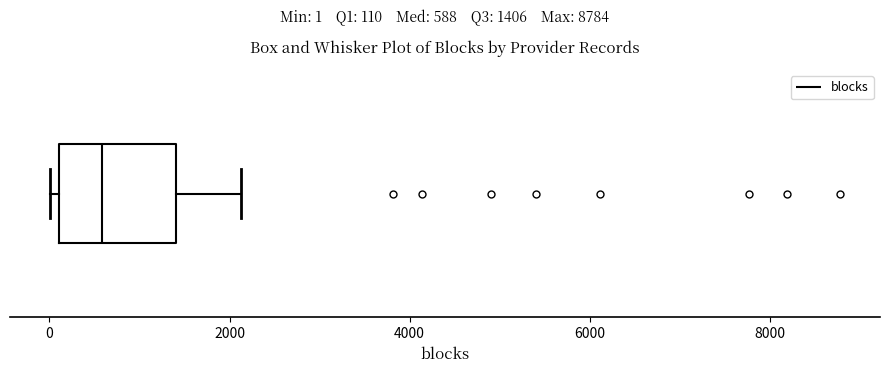

Where does the median line of the box sit on the x-axis? The values are not printed on the chart, so give them approximately, as read against the axis.

600